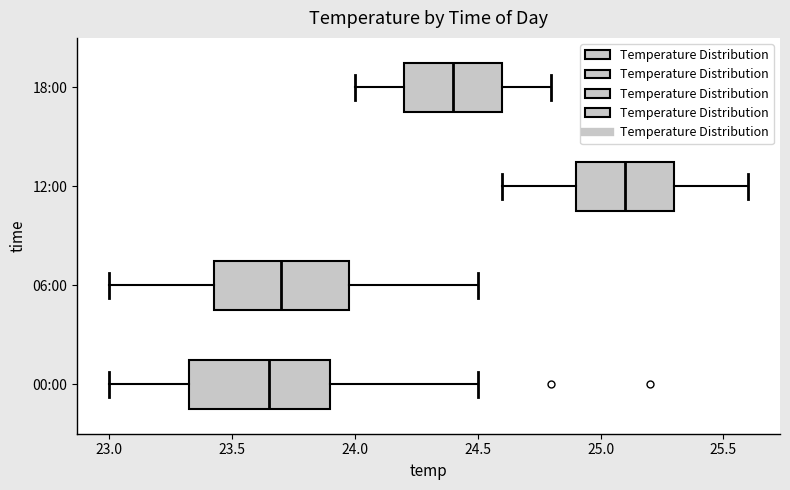

Reading bottom to top, read every box against the x-axis: the position of its median line, the range the box covers, and the ends of its whiskers. The values are not printed on the chart, so give them approximately, as read against the axis.

00:00: median 23.65, box 23.35 to 23.90, whiskers 23.00 to 24.50
06:00: median 23.70, box 23.45 to 24.00, whiskers 23.00 to 24.50
12:00: median 25.10, box 24.90 to 25.30, whiskers 24.60 to 25.60
18:00: median 24.40, box 24.20 to 24.60, whiskers 24.00 to 24.80